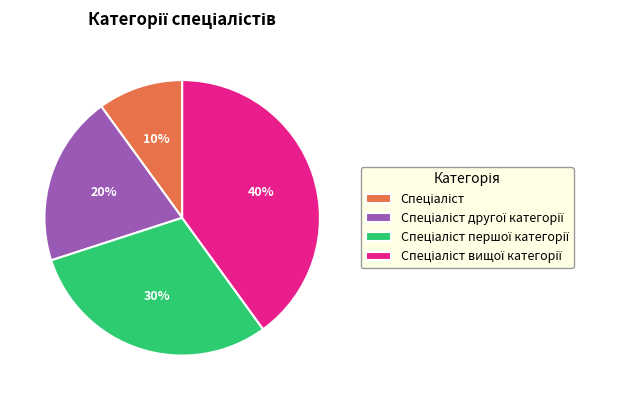

To the nearest percent, what is the average slice percentage?

25%